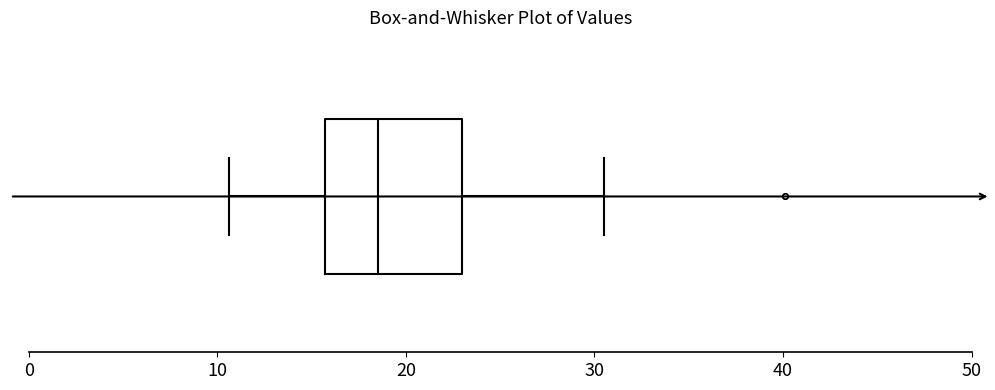

Read this box plot against the x-axis: the position of the median line, the range covered by the box, and the ends of both whiskers. The values are not printed on the chart, so give them approximately, as read against the axis.

median 19, box 16 to 23, whiskers 11 to 31